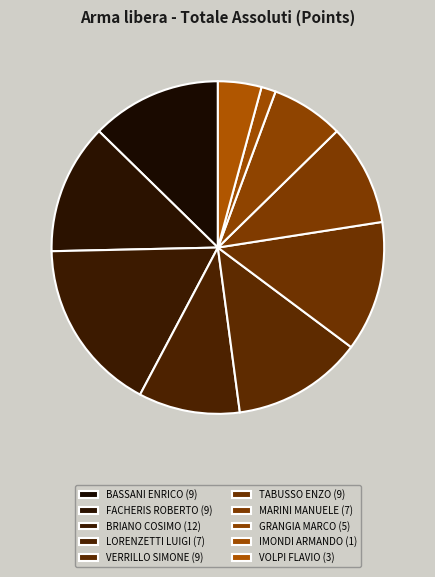

Which has a higher value, TABUSSO ENZO or IMONDI ARMANDO?

TABUSSO ENZO